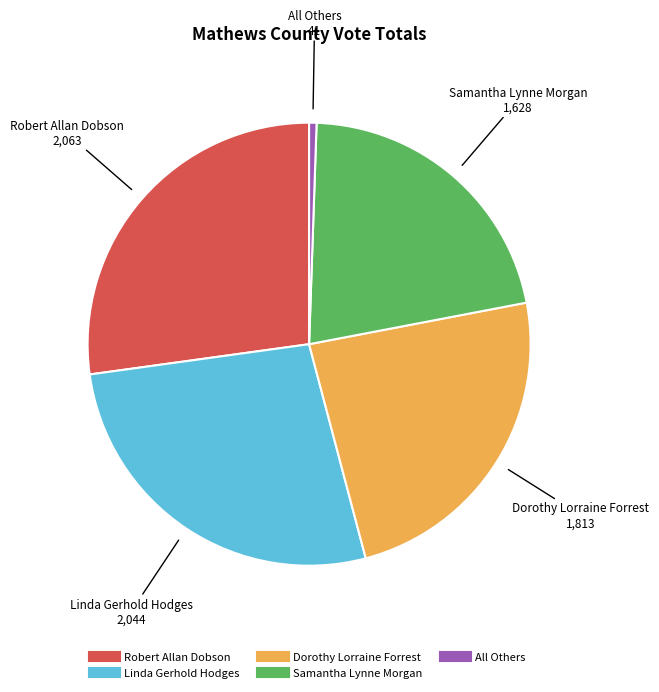

Is Linda Gerhold Hodges the majority of the pie?

No